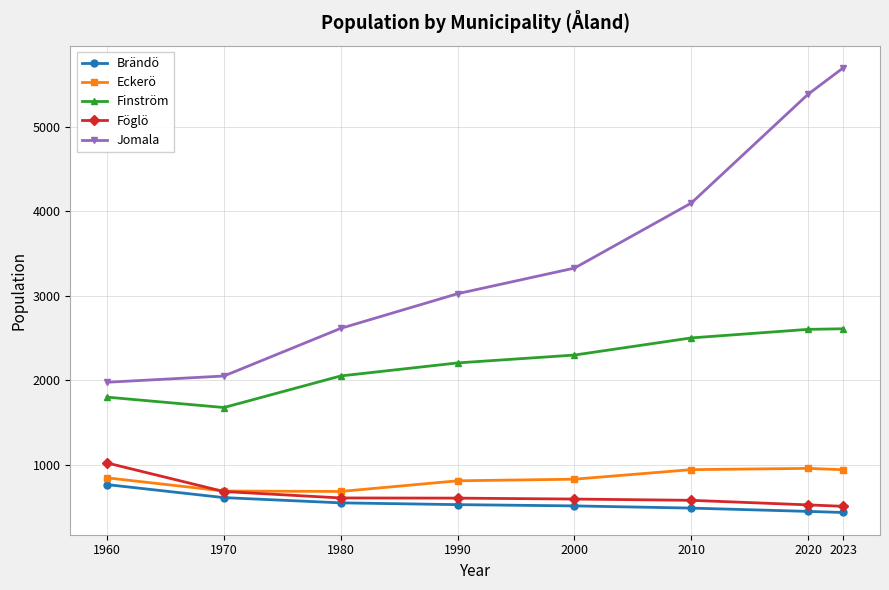

What is the difference between the maximum and second lowest values in the Eckerö series?

268